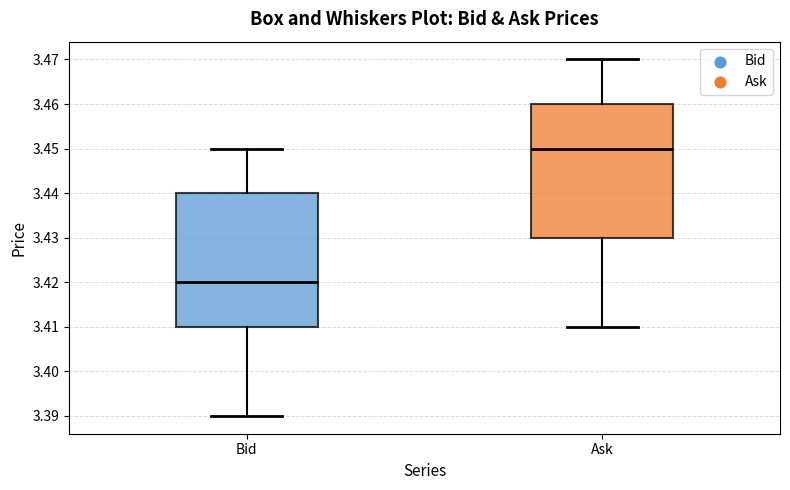

Which box has the lowest median line?

Bid